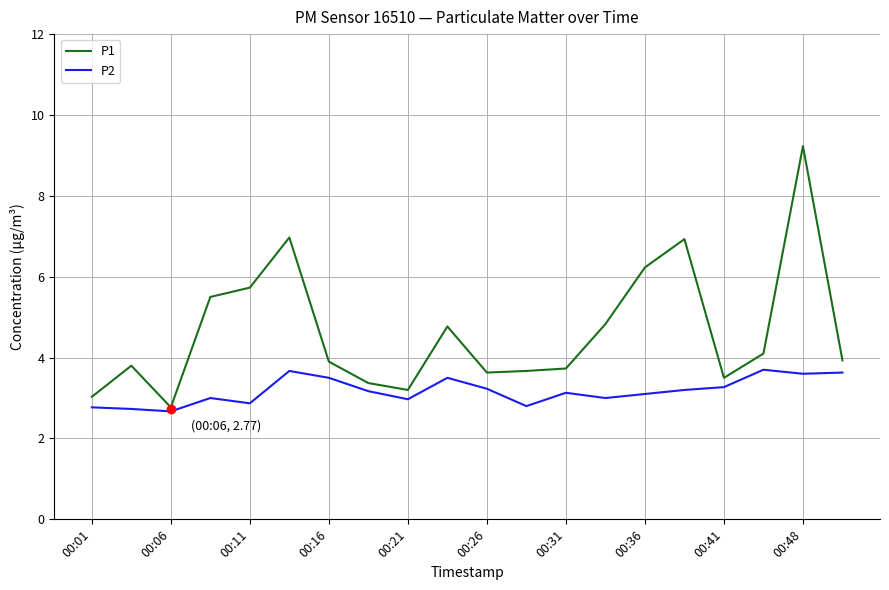

What is the maximum value shown in the chart?

9.2